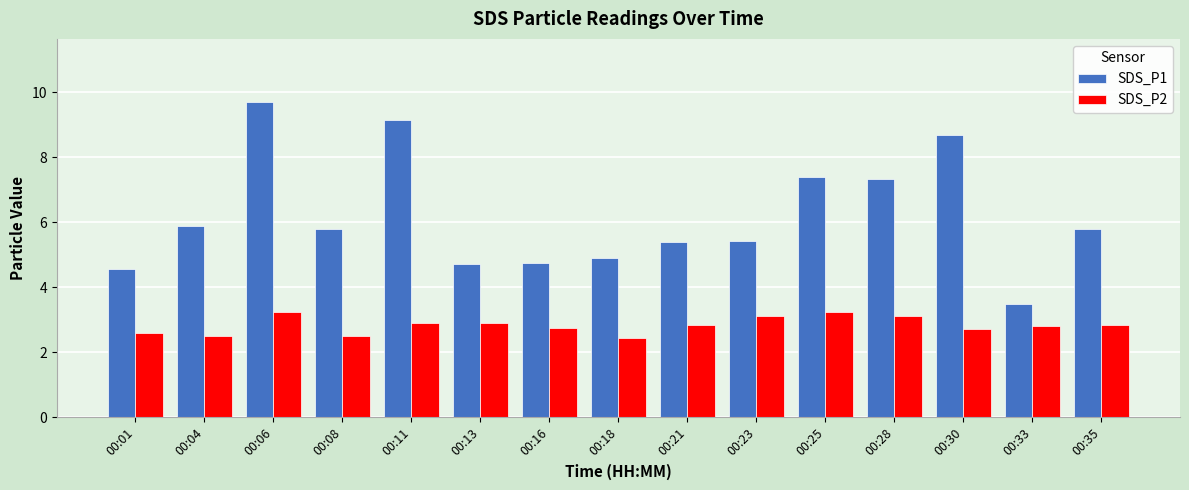

Which series has the largest total across all categories?

SDS_P1